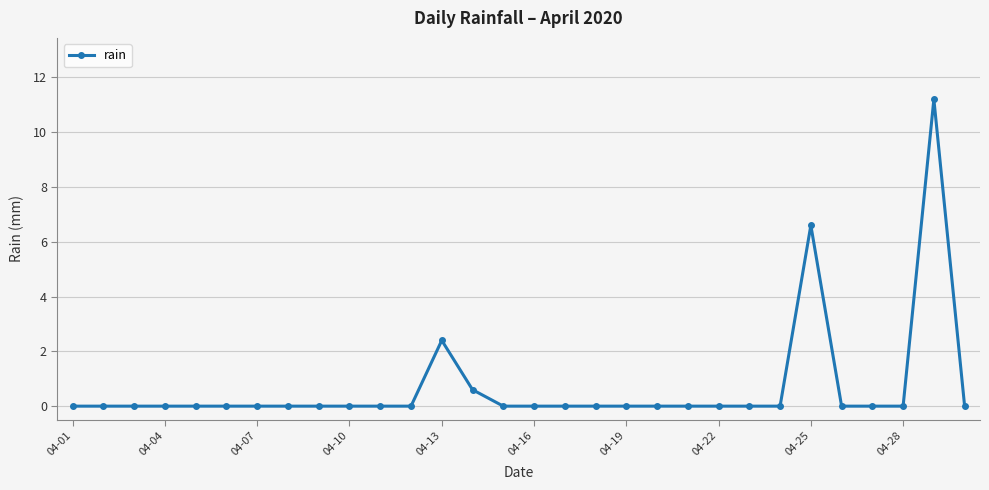

What is the maximum value shown in the chart?

11.2